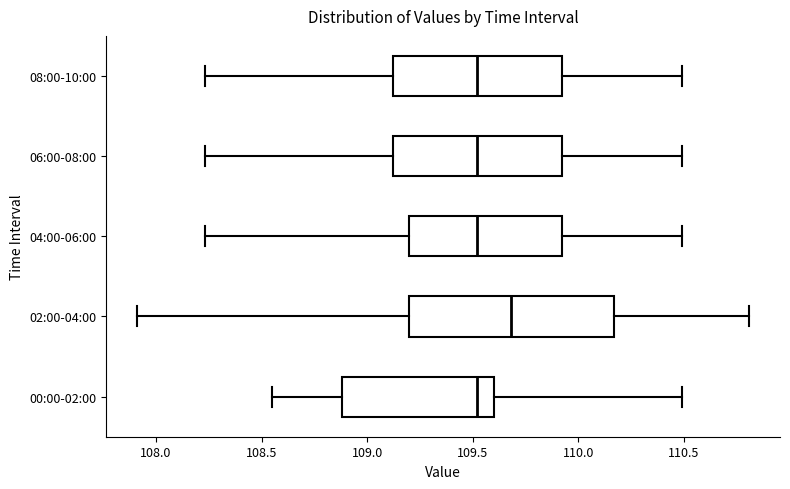

Reading bottom to top, transcribe this box plot: for each box, give where its median line is, the range the box spans, and where its two whiskers end, as read against the x-axis. The values are not printed on the chart, so give them approximately, as read against the axis.

00:00-02:00: median 109.50, box 108.90 to 109.60, whiskers 108.55 to 110.50
02:00-04:00: median 109.70, box 109.20 to 110.15, whiskers 107.90 to 110.80
04:00-06:00: median 109.50, box 109.20 to 109.90, whiskers 108.25 to 110.50
06:00-08:00: median 109.50, box 109.10 to 109.90, whiskers 108.25 to 110.50
08:00-10:00: median 109.50, box 109.10 to 109.90, whiskers 108.25 to 110.50